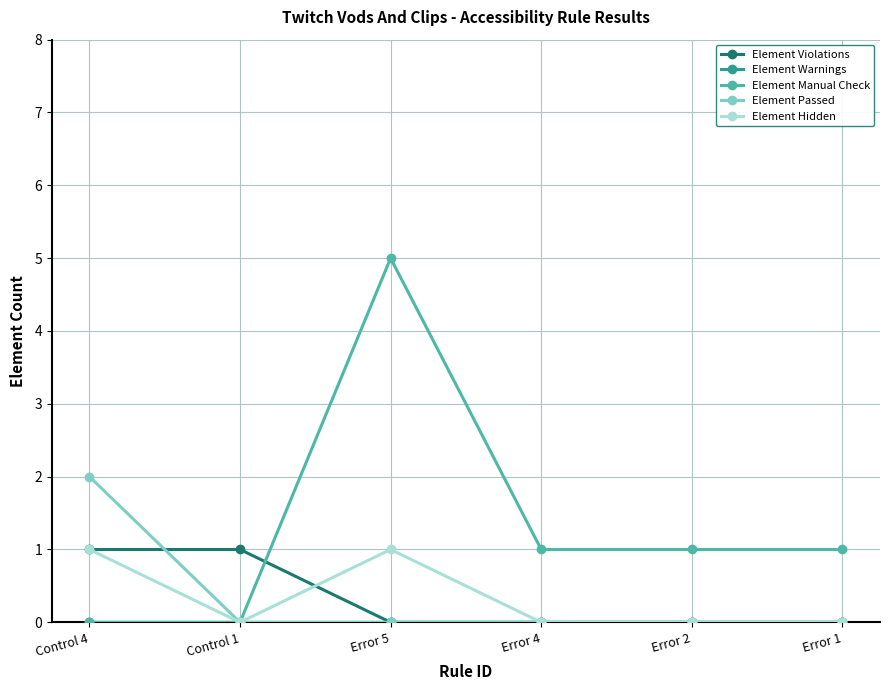

True or false: Element Manual Check has a value of 0 at Control 4.

True